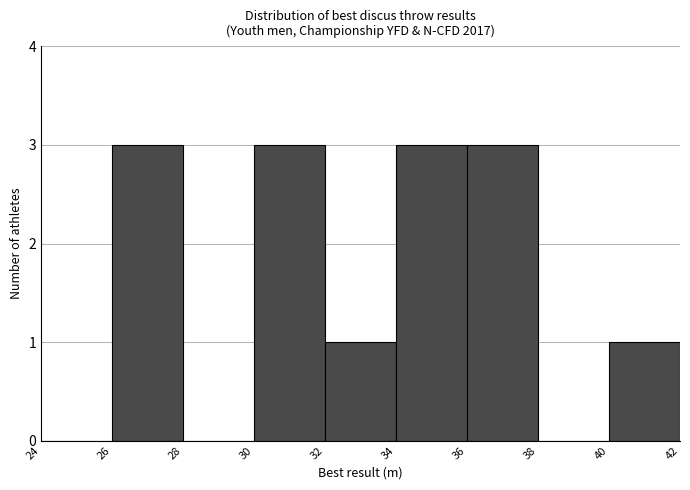

What is the height of the bar covering 36 to 38 on the x-axis? The values are not printed on the chart, so give them approximately, as read against the axis.

3